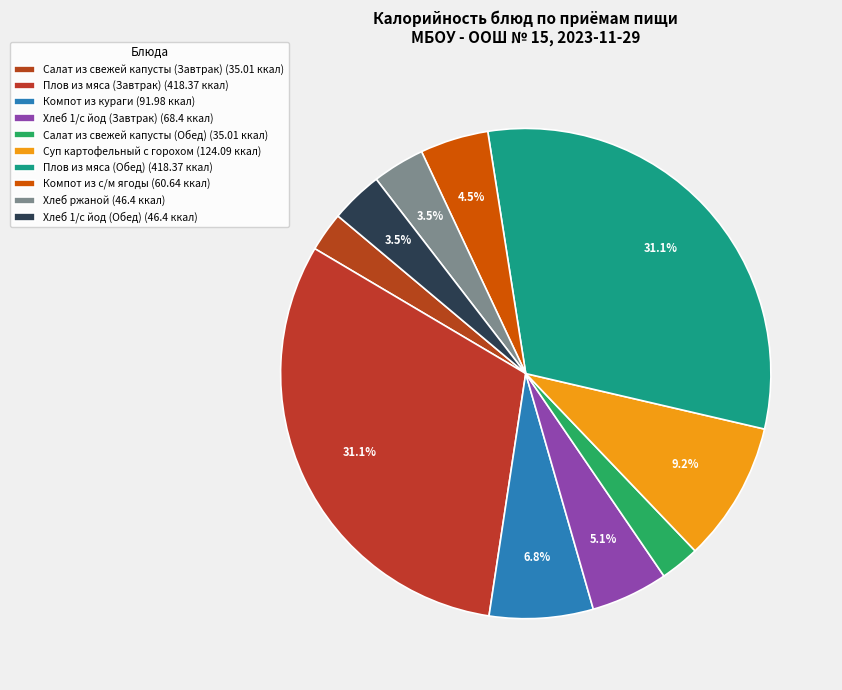

True or false: Хлеб 1/с йод (Обед) accounts for 3% of the total.

True